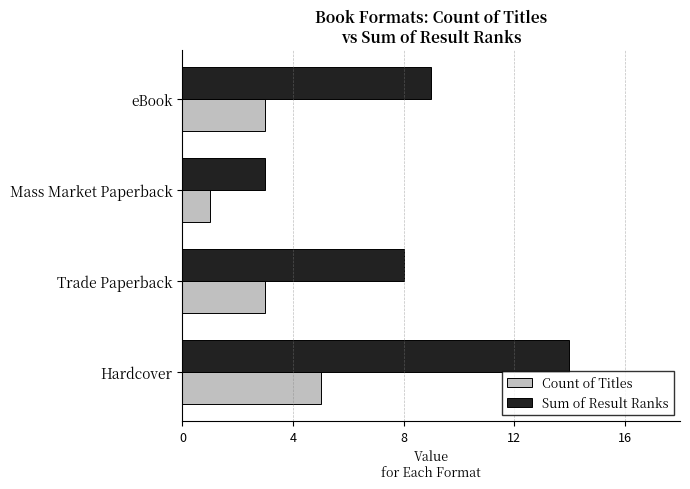

List the series in order of their overall mean, lowest first.

Count of Titles, Sum of Result Ranks